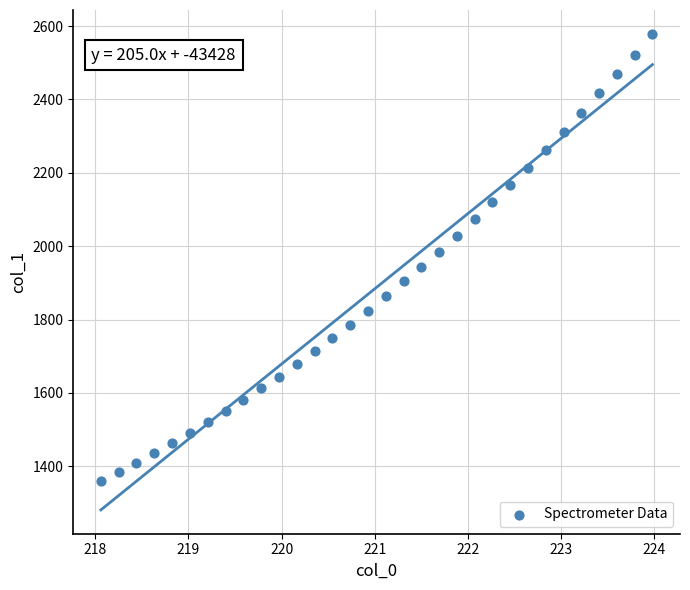

What is the range of Y values (max minus min)?

1217.7